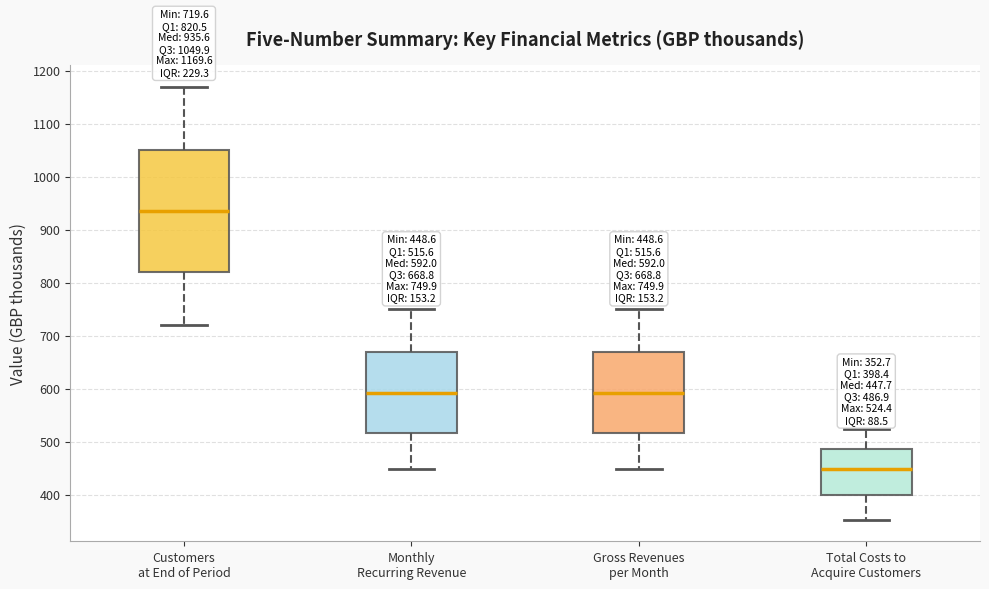

Which box's median line is the highest?

Customers at End of Period